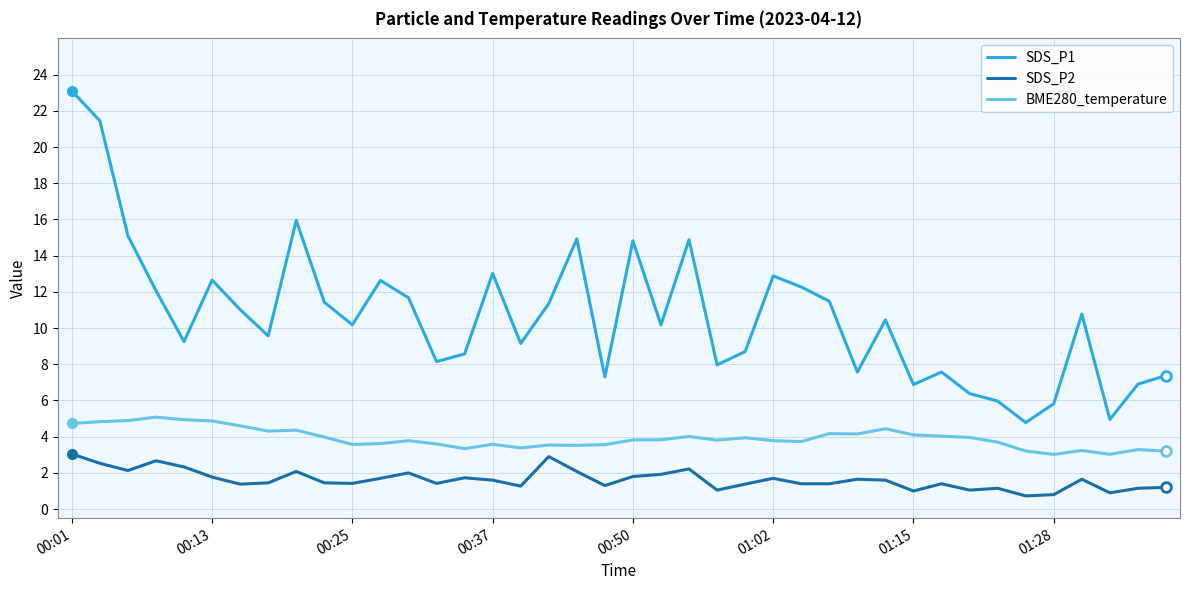

In BME280_temperature, how many points are higher than both neighbors (excluding endpoints)?

11